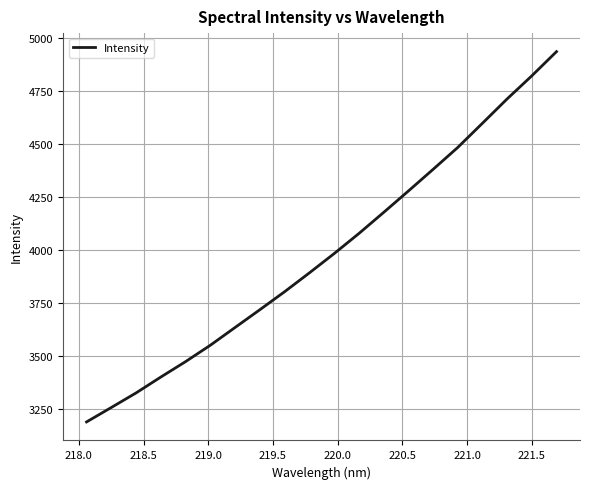

What is the difference between the maximum and minimum values?

1747.1